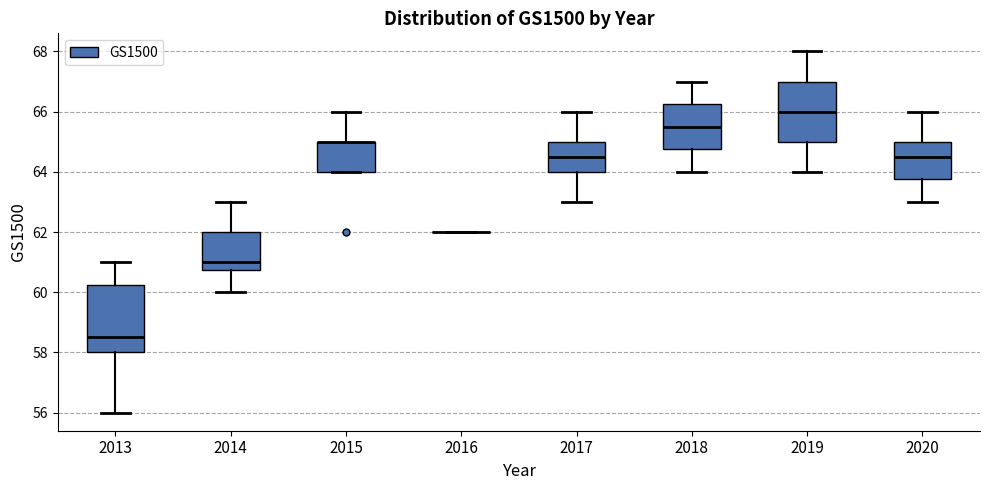

Which box is the tallest, from its lower edge to its upper edge?

2013